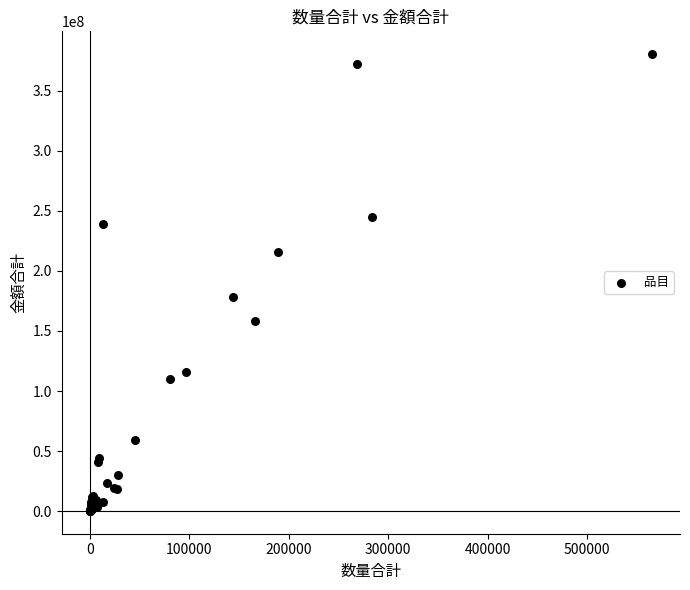

What Y value in the scatter plot is closest to 190336888?

178183343